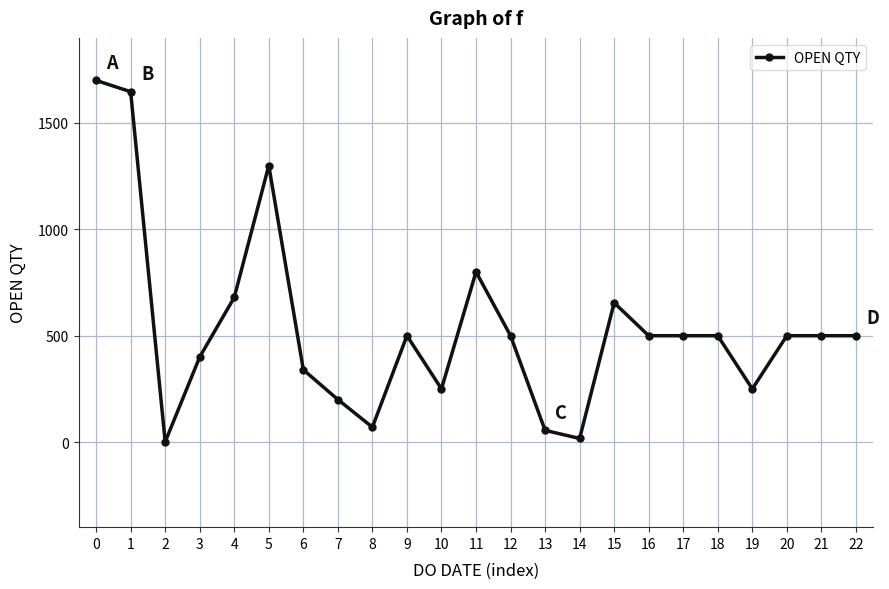

True or false: there are more than 2 points higher than both neighbors.

True